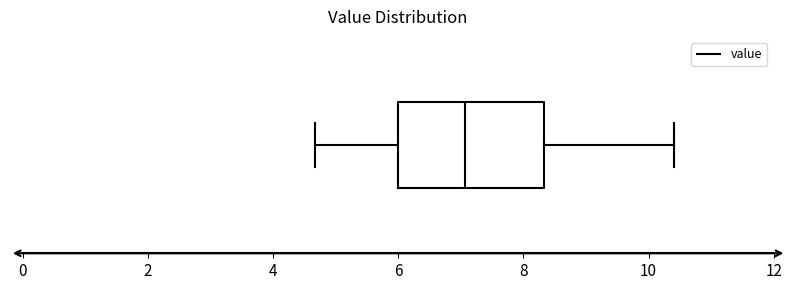

Where is the left edge of the box on the x-axis? The values are not printed on the chart, so give them approximately, as read against the axis.

6.0